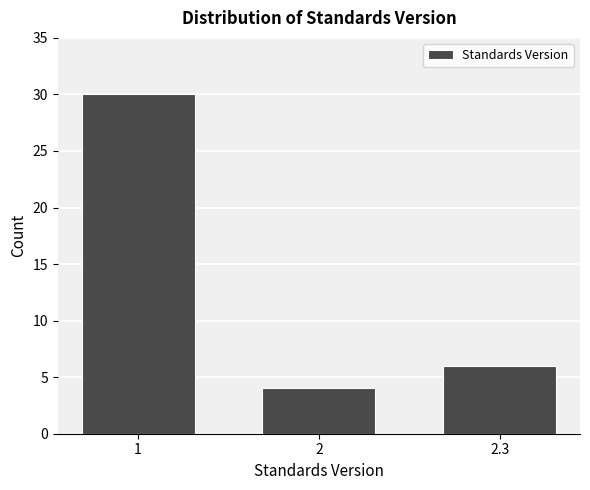

Reading left to right, list all the values displayed in this chart.

30	4	6